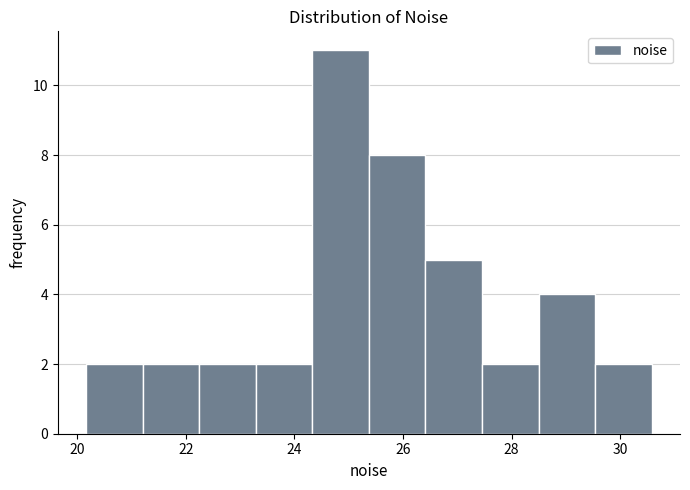

Reading left to right, list every bar in this chart as the range it spans on the x-axis followed by its height. Neither the bar edges nor the heights are printed on the chart, so give them approximately, as read against the axes.

20.2 to 21.2: 2
21.2 to 22.2: 2
22.2 to 23.2: 2
23.2 to 24.4: 2
24.4 to 25.4: 11
25.4 to 26.4: 8
26.4 to 27.4: 5
27.4 to 28.4: 2
28.4 to 29.6: 4
29.6 to 30.6: 2